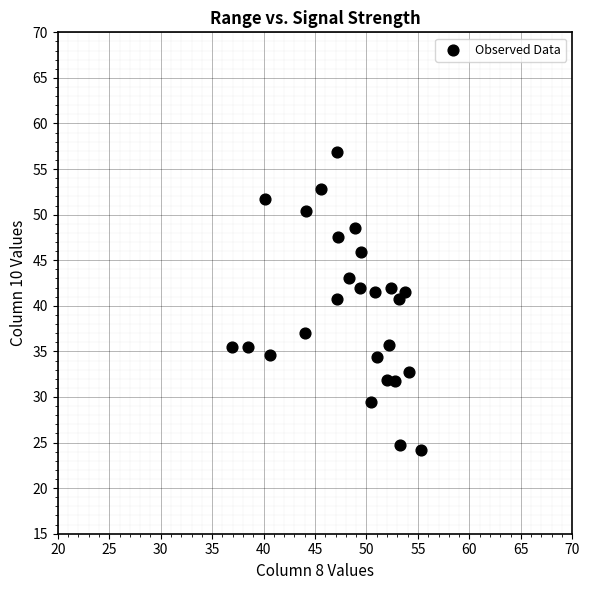

What is the range of Y values (max minus min)?

32.7